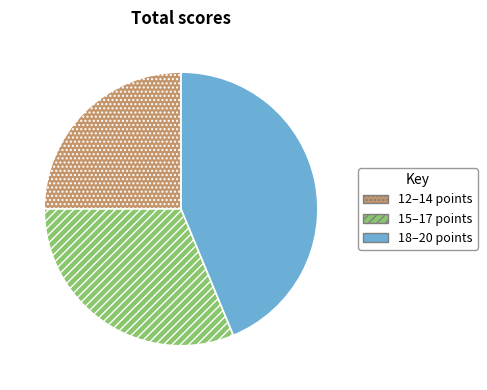

How many slices are in this pie chart?

3